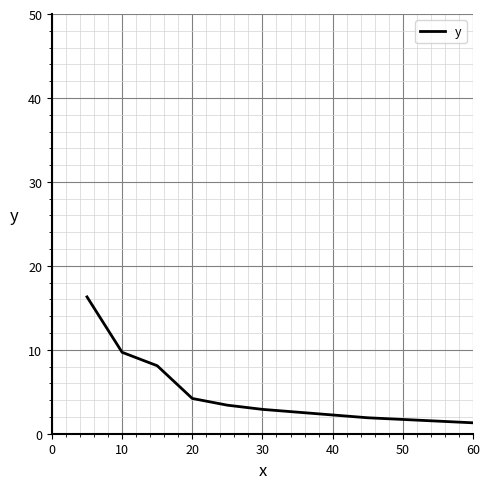

Reading left to right, list all the values displayed in this chart.

16.3	9.7	8.1	4.2	3.4	2.9	1.9	1.3